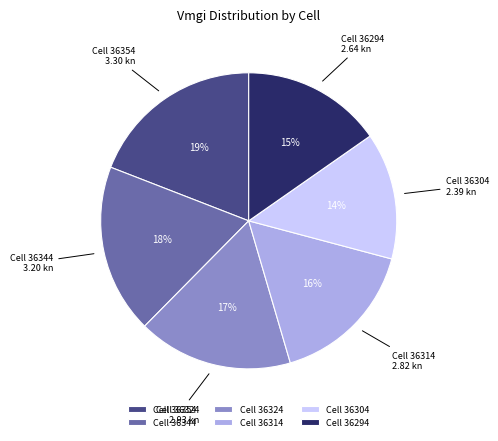

What is the largest slice in the pie chart?

Cell 36354